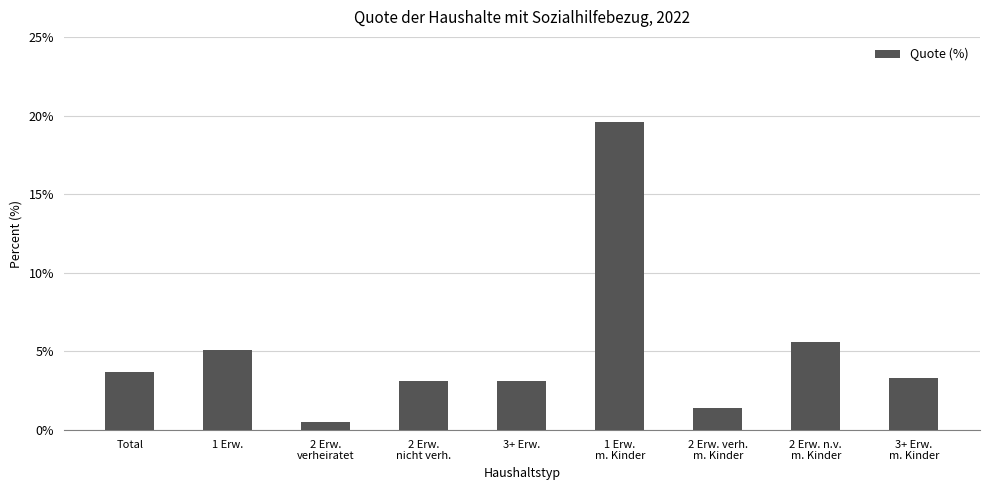

Between 1 Erw.
m. Kinder and 1 Erw., which is larger?

1 Erw.
m. Kinder